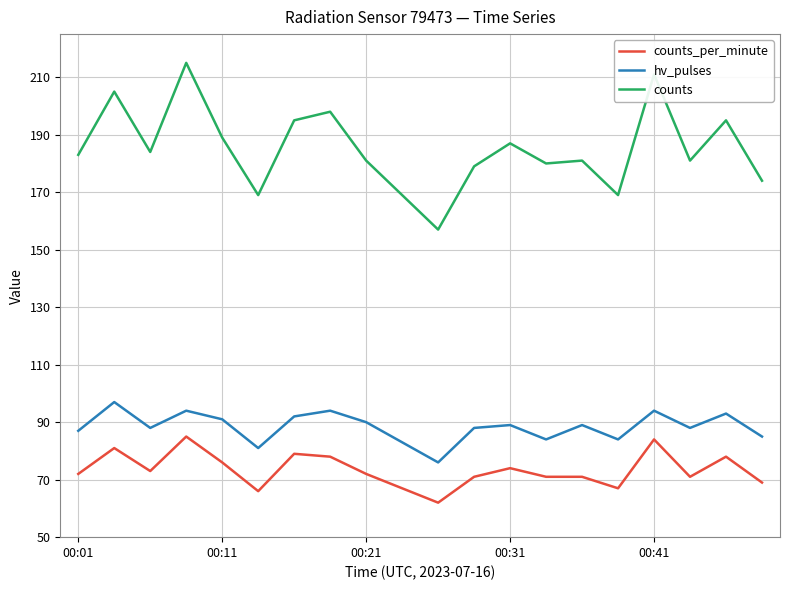

Which series has the largest range (max minus min)?

counts